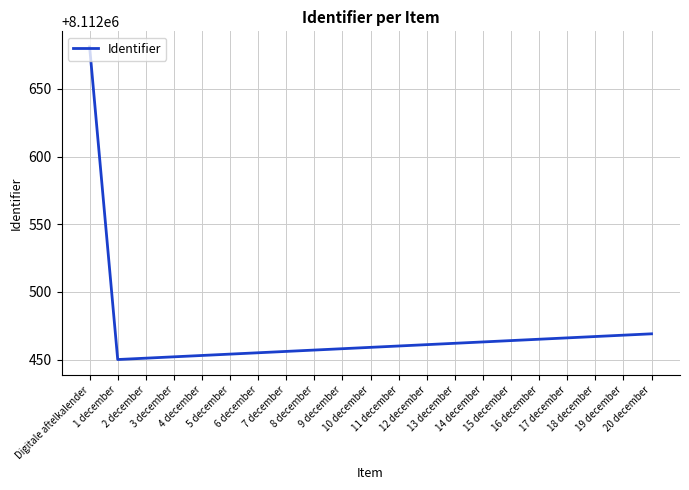

Is it true that the value at 16 december is 4461276?

False